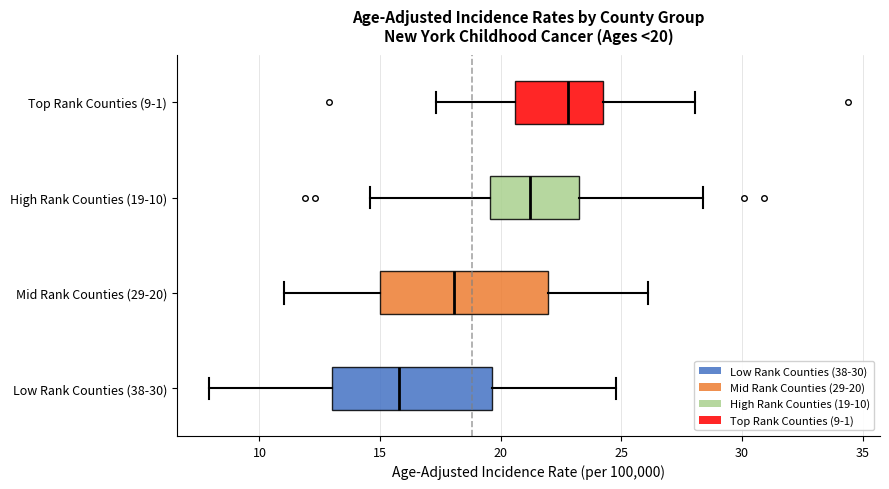

Which box has the furthest to the right median line?

Top Rank Counties (9-1)